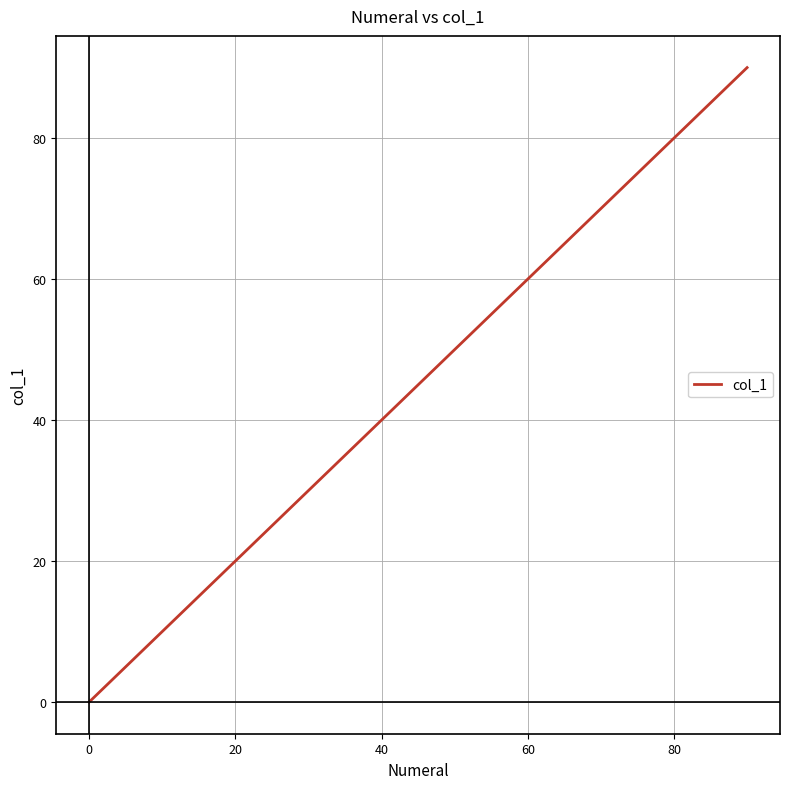

What is the difference between the second highest and minimum values?

80